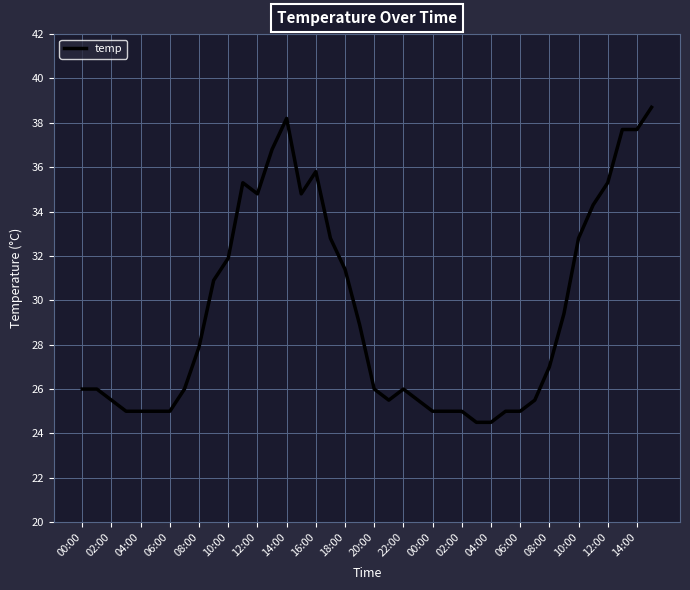

What is the minimum value shown in the chart?

24.5